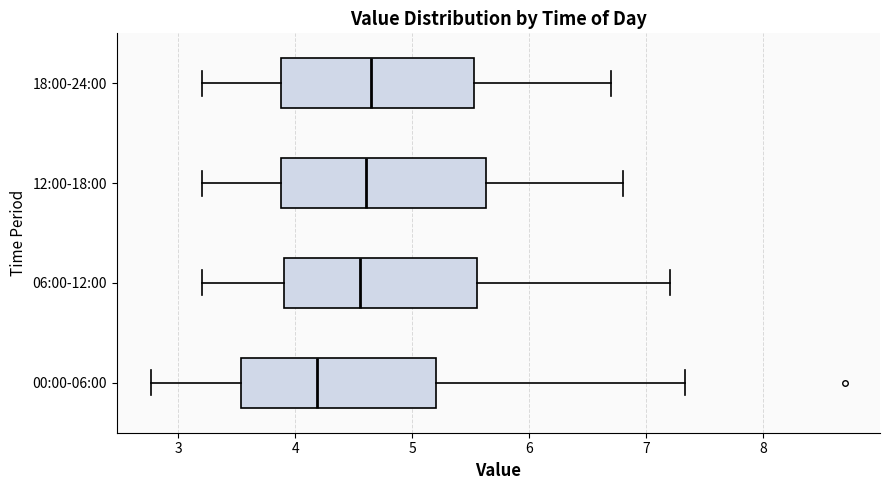

Reading bottom to top, transcribe this box plot: for each box, give where its median line is, the range the box spans, and where its two whiskers end, as read against the x-axis. The values are not printed on the chart, so give them approximately, as read against the axis.

00:00-06:00: median 4.2, box 3.5 to 5.2, whiskers 2.8 to 7.3
06:00-12:00: median 4.6, box 3.9 to 5.6, whiskers 3.2 to 7.2
12:00-18:00: median 4.6, box 3.9 to 5.6, whiskers 3.2 to 6.8
18:00-24:00: median 4.7, box 3.9 to 5.5, whiskers 3.2 to 6.7